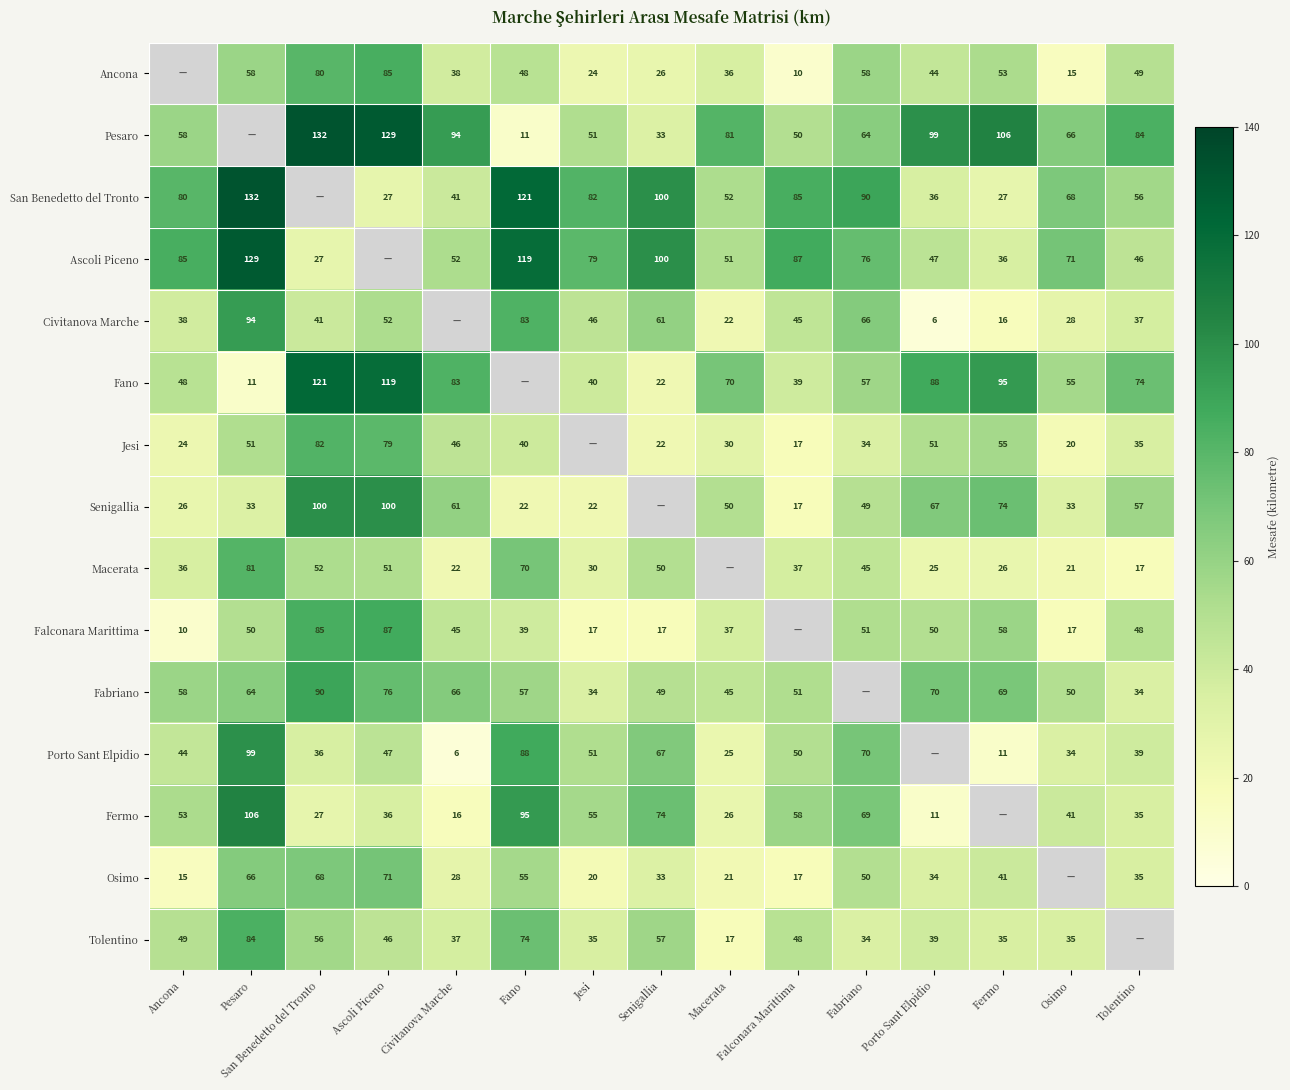

The Fabriano series shows 45 at Macerata. True or false?

True